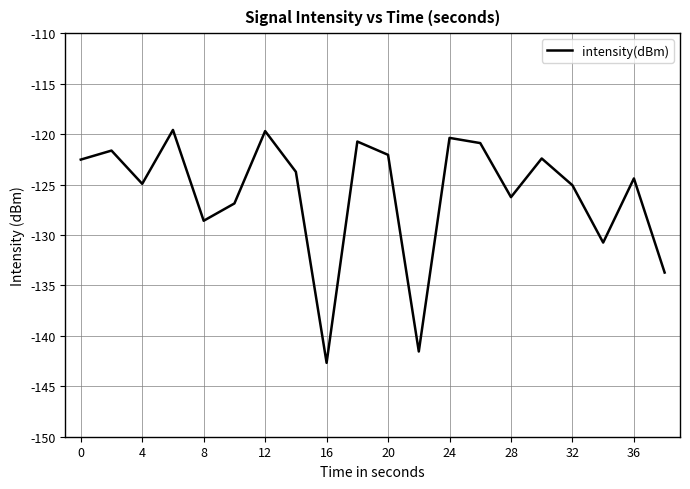

What is the minimum value shown in the chart?

-142.7